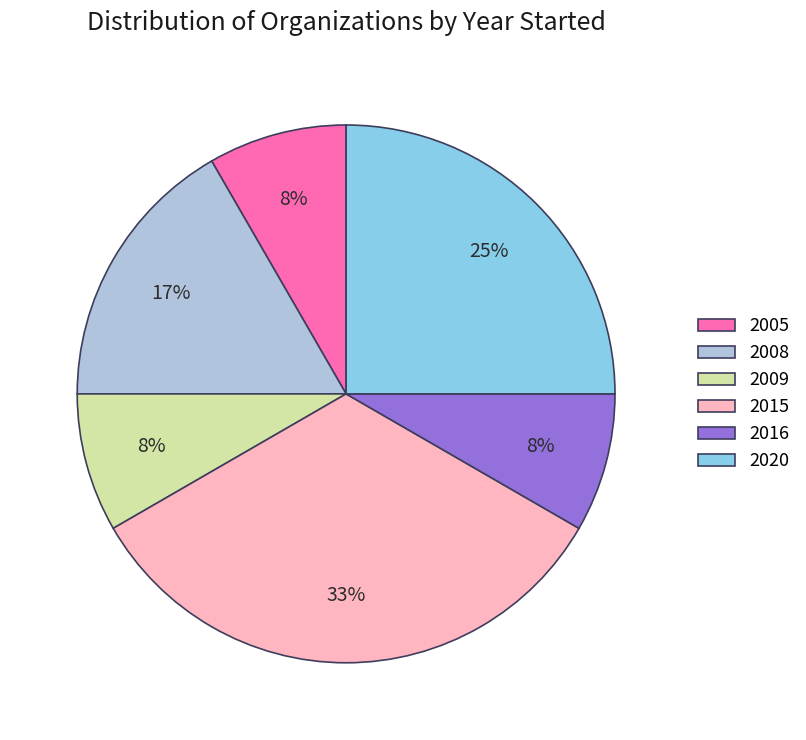

Does 2016 account for over 50% of the chart?

No